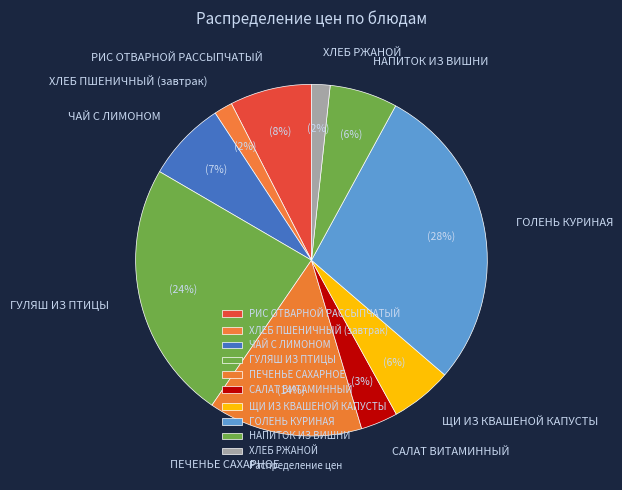

Approximately how many times larger is the value at ГОЛЕНЬ КУРИНАЯ compared to ГУЛЯШ ИЗ ПТИЦЫ?

1.2